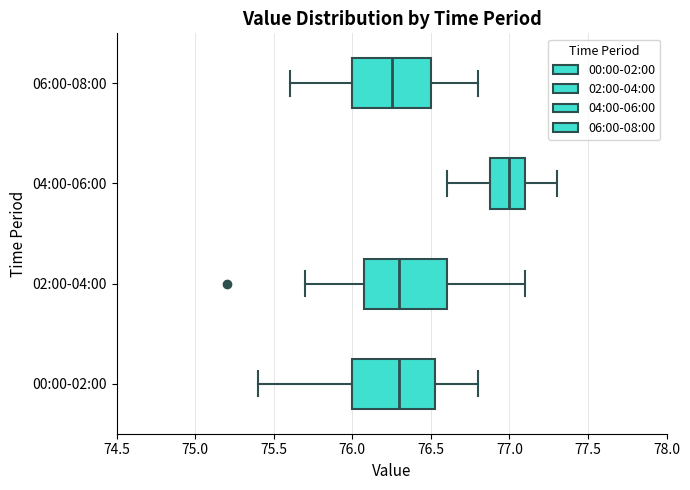

Reading bottom to top, read every box against the x-axis: the position of its median line, the range the box covers, and the ends of its whiskers. The values are not printed on the chart, so give them approximately, as read against the axis.

00:00-02:00: median 76.30, box 76.00 to 76.55, whiskers 75.40 to 76.80
02:00-04:00: median 76.30, box 76.10 to 76.60, whiskers 75.70 to 77.10
04:00-06:00: median 77.00, box 76.90 to 77.10, whiskers 76.60 to 77.30
06:00-08:00: median 76.25, box 76.00 to 76.50, whiskers 75.60 to 76.80